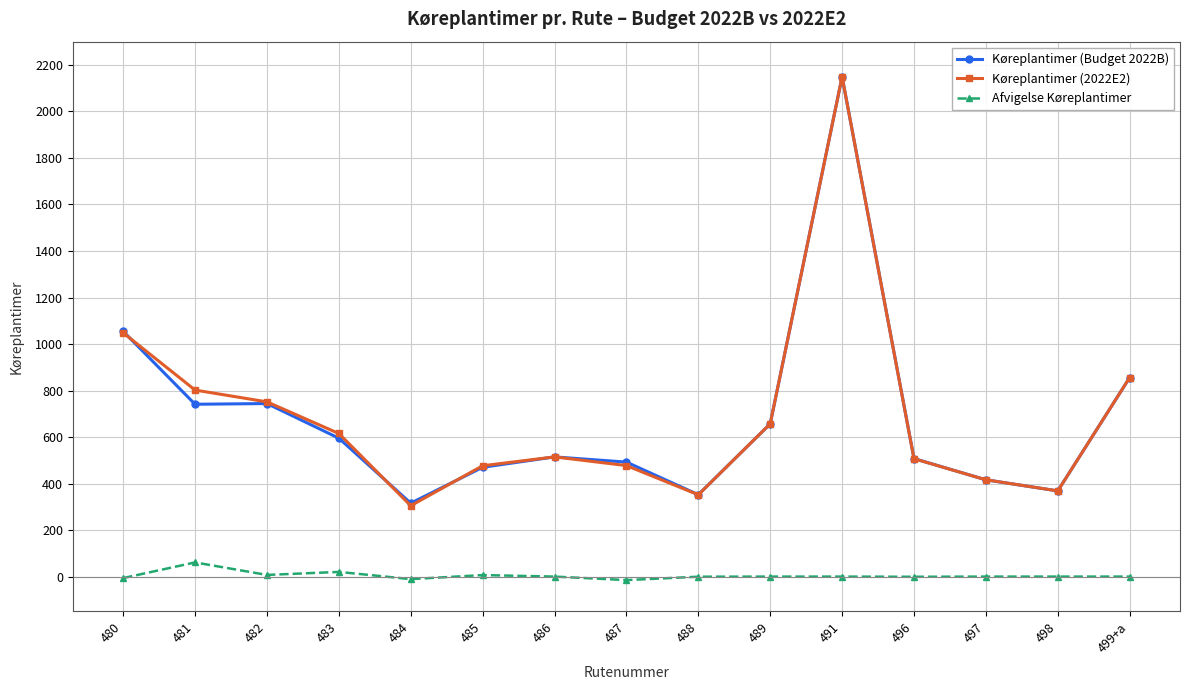

Which series has the largest range (max minus min)?

Køreplantimer (2022E2)